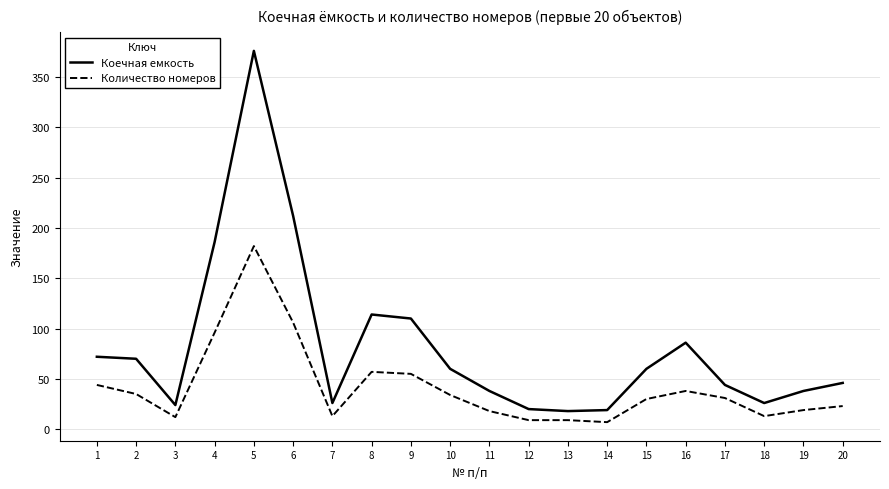

List the series in order of their overall mean, lowest first.

Количество номеров, Коечная емкость